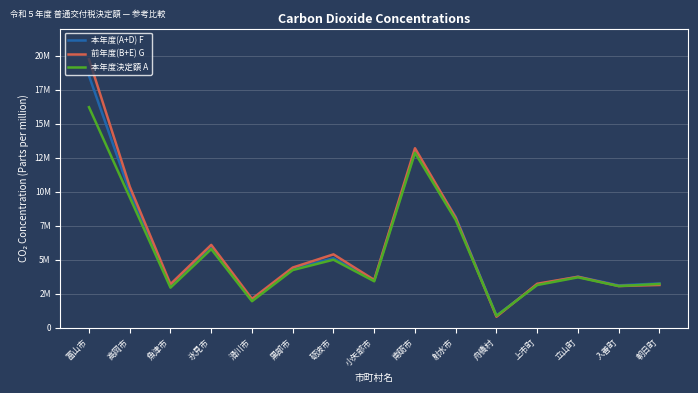

How many data points in 本年度決定額 A are above 3701379?

7